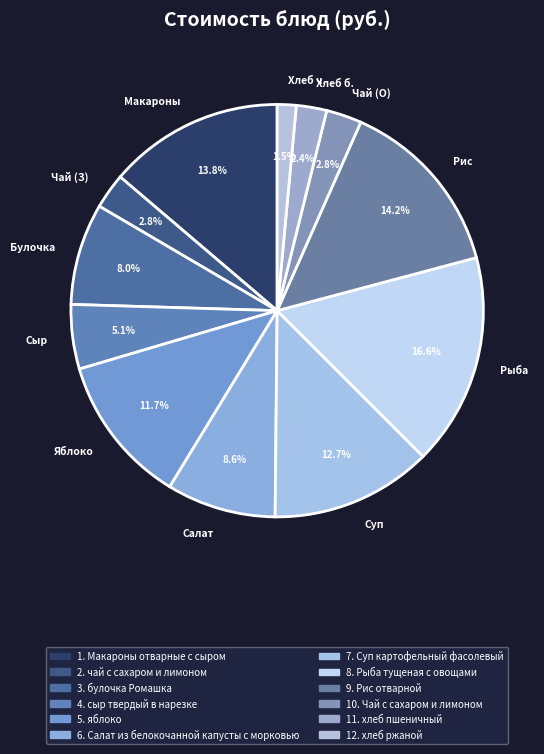

Does Булочка account for over 50% of the chart?

No